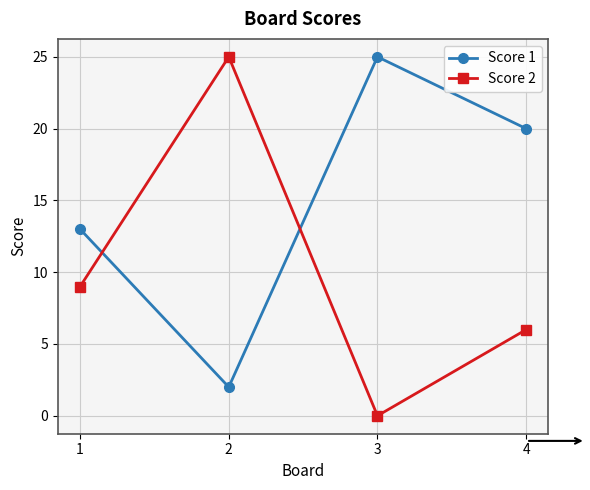

List the series in order of their overall mean, lowest first.

Score 2, Score 1